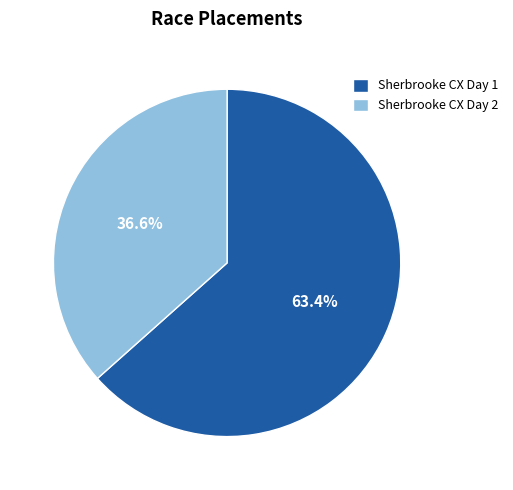

To the nearest percent, what portion does Sherbrooke CX Day 2 represent?

37%